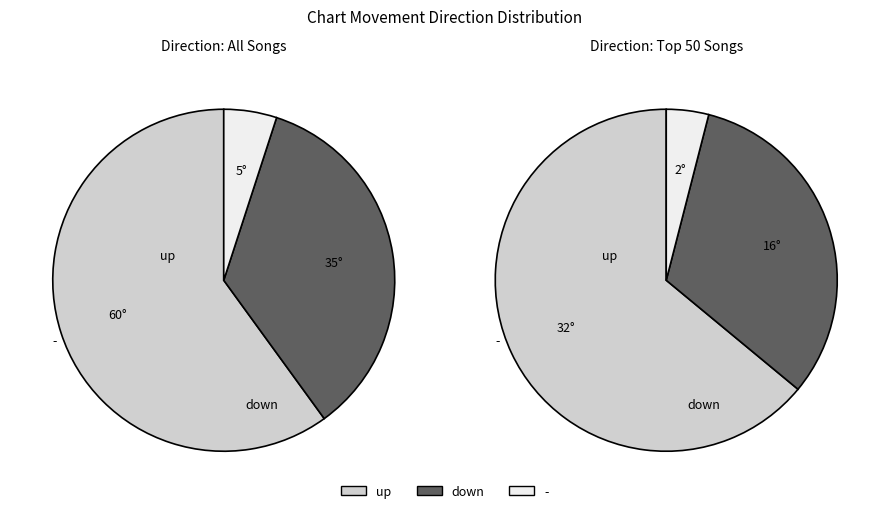

What is the change in value from down to -?

-30